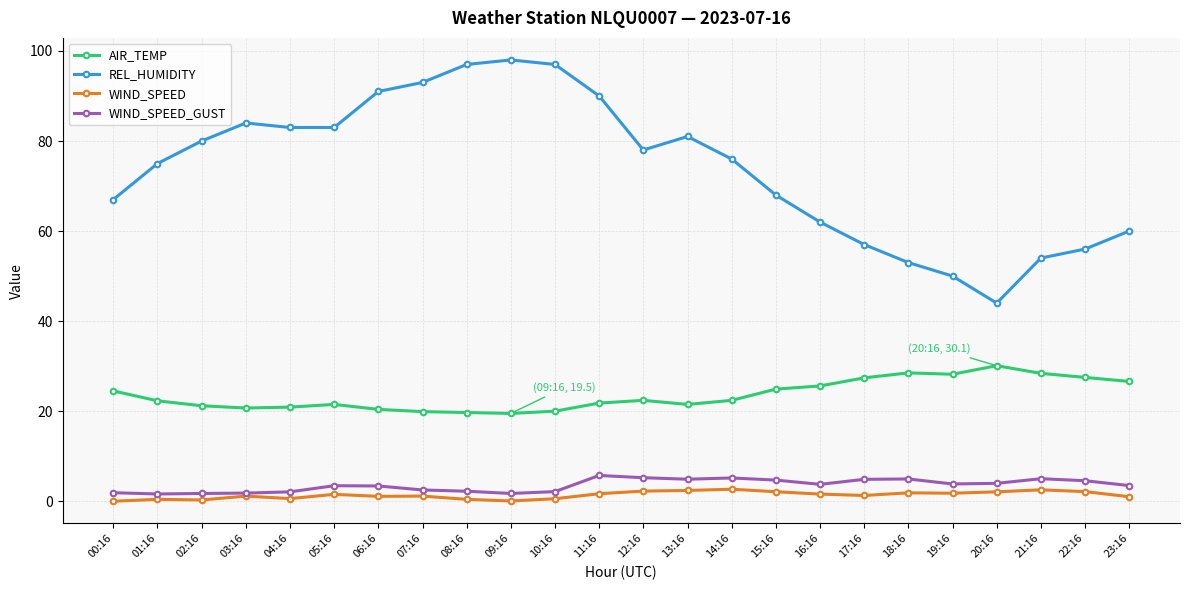

What is the maximum value shown in the chart?

98.0